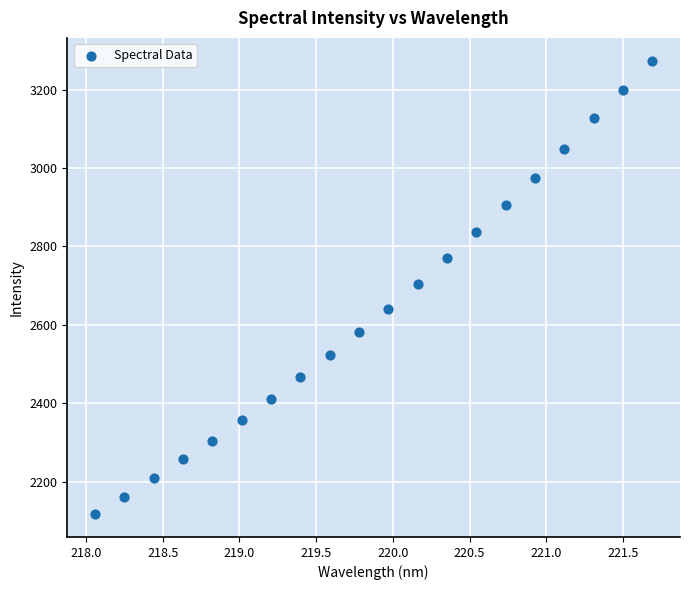

What is the range of Y values (max minus min)?

1157.8